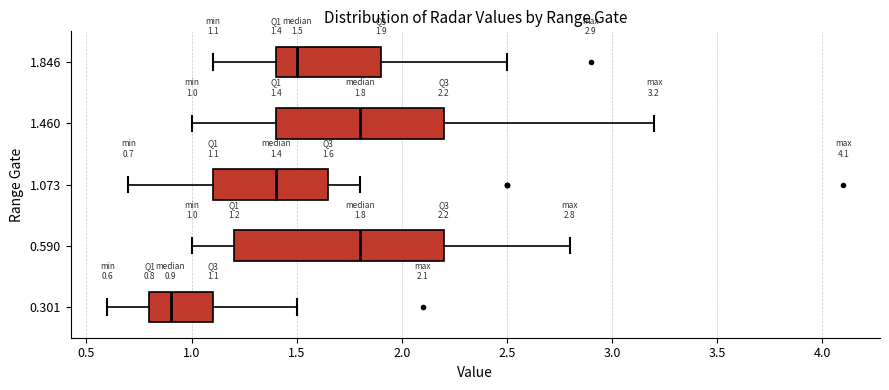

Comparing the boxes themselves (not the whiskers), which one is the widest?

0.590